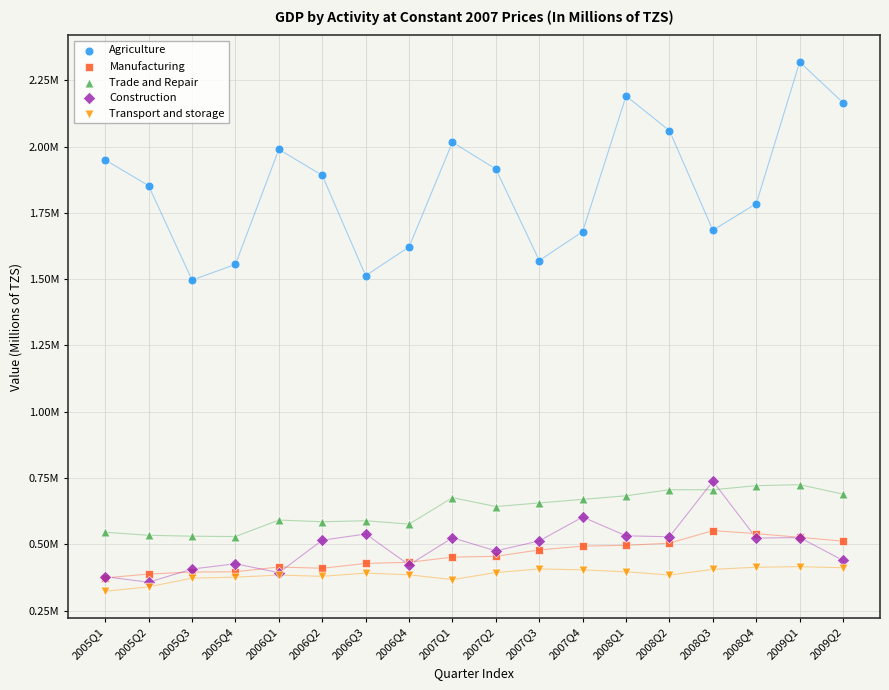

What are all the series names shown in the legend?

Agriculture, Manufacturing, Trade and Repair, Construction, Transport and storage